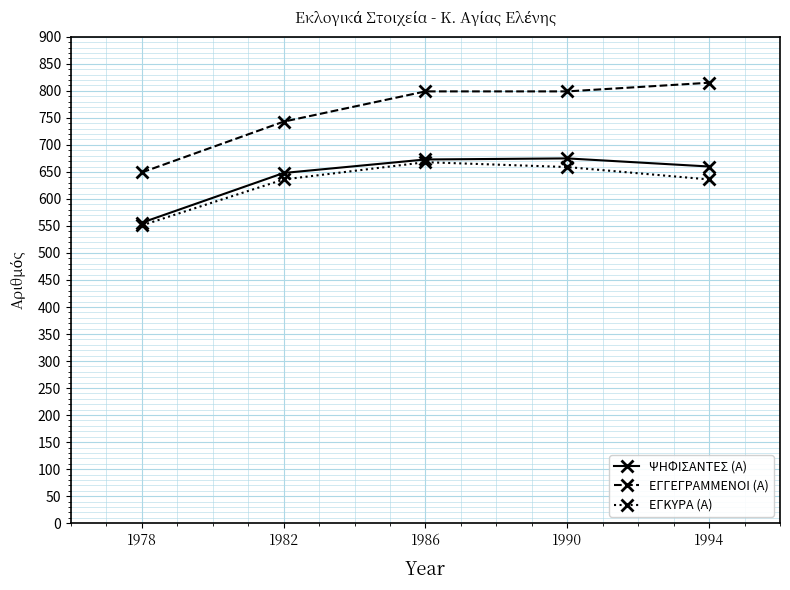

What is the sum of the ΕΓΚΥΡΑ (Α) values at 1994 and 1990?

1295